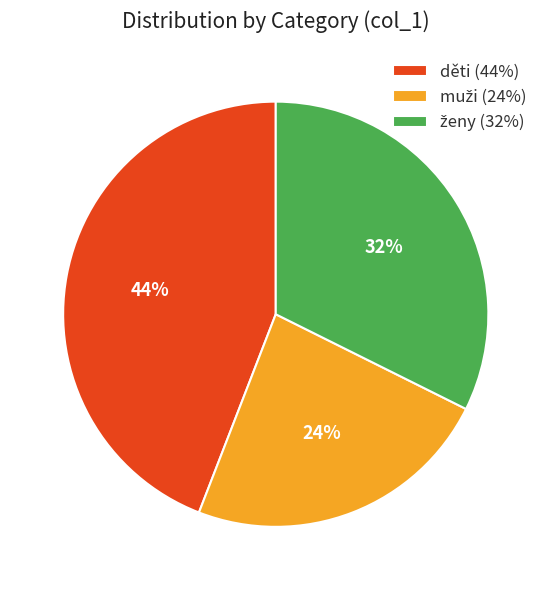

To the nearest percent, what is the average slice percentage?

33%